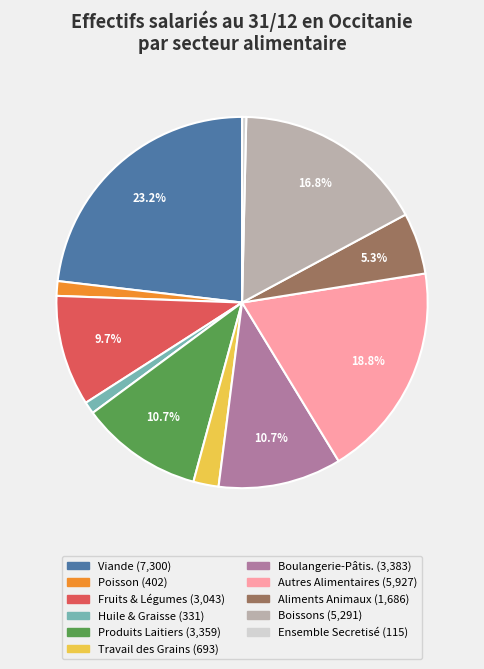

Is there any slice that represents more than half of the pie?

No